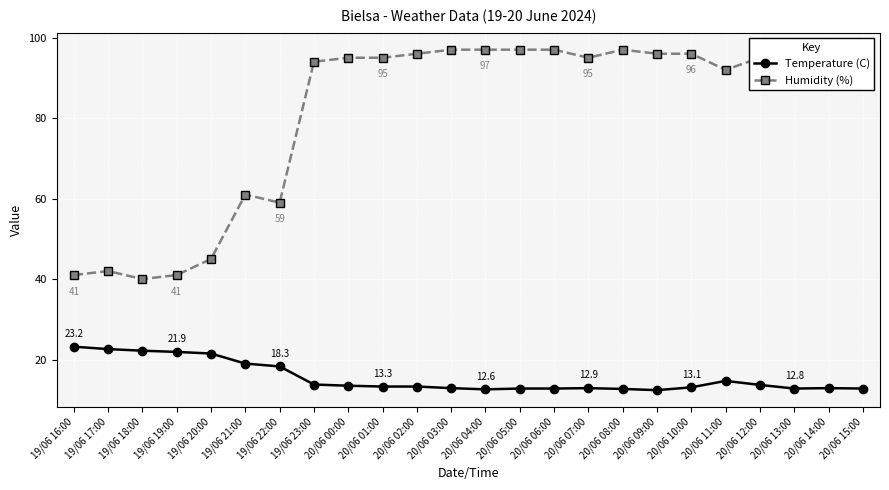

What is the difference between the highest and lowest values at 20/06 09:00?

83.6